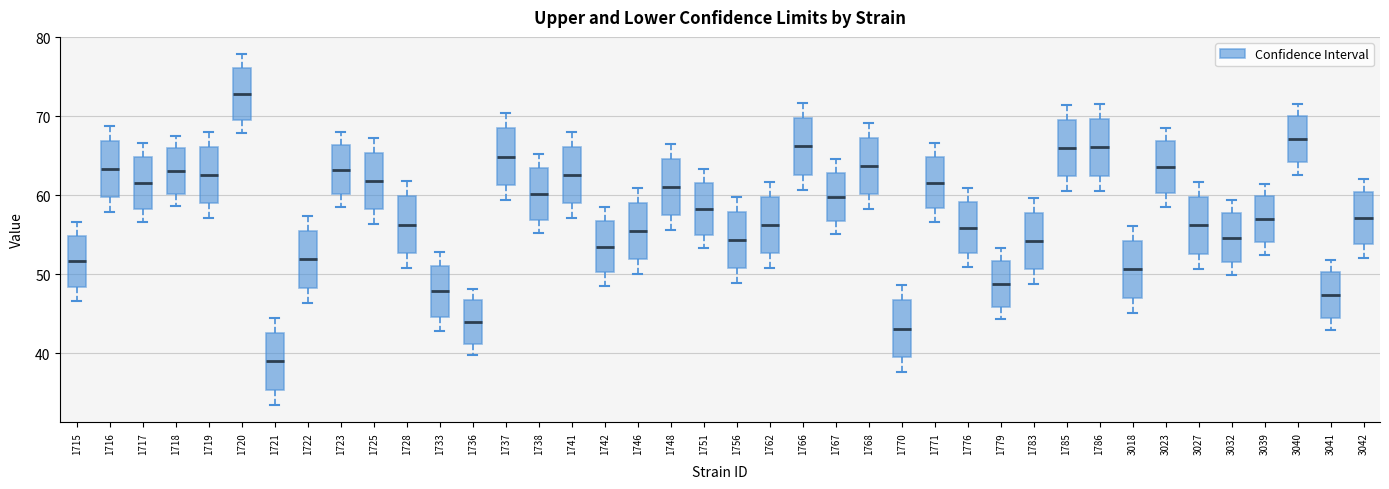

Reading left to right, transcribe this box plot: for each box, give where its median line is, the range the box spans, and where its two whiskers end, as read against the y-axis. The values are not printed on the chart, so give them approximately, as read against the axis.

1715: median 52, box 48 to 55, whiskers 47 to 57
1716: median 63, box 60 to 67, whiskers 58 to 69
1717: median 62, box 58 to 65, whiskers 57 to 67
1718: median 63, box 60 to 66, whiskers 59 to 68
1719: median 63, box 59 to 66, whiskers 57 to 68
1720: median 73, box 70 to 76, whiskers 68 to 78
1721: median 39, box 35 to 43, whiskers 33 to 44
1722: median 52, box 48 to 55, whiskers 46 to 57
1723: median 63, box 60 to 66, whiskers 59 to 68
1725: median 62, box 58 to 65, whiskers 56 to 67
1728: median 56, box 53 to 60, whiskers 51 to 62
1733: median 48, box 45 to 51, whiskers 43 to 53
1736: median 44, box 41 to 47, whiskers 40 to 48
1737: median 65, box 61 to 68, whiskers 59 to 70
1738: median 60, box 57 to 63, whiskers 55 to 65
1741: median 63, box 59 to 66, whiskers 57 to 68
1742: median 54, box 50 to 57, whiskers 49 to 59
1746: median 56, box 52 to 59, whiskers 50 to 61
1748: median 61, box 58 to 65, whiskers 56 to 67
1751: median 58, box 55 to 62, whiskers 53 to 63
1756: median 54, box 51 to 58, whiskers 49 to 60
1762: median 56, box 53 to 60, whiskers 51 to 62
1766: median 66, box 63 to 70, whiskers 61 to 72
1767: median 60, box 57 to 63, whiskers 55 to 65
1768: median 64, box 60 to 67, whiskers 58 to 69
1770: median 43, box 40 to 47, whiskers 38 to 49
1771: median 62, box 58 to 65, whiskers 57 to 67
1776: median 56, box 53 to 59, whiskers 51 to 61
1779: median 49, box 46 to 52, whiskers 44 to 53
1783: median 54, box 51 to 58, whiskers 49 to 60
1785: median 66, box 62 to 70, whiskers 61 to 71
1786: median 66, box 63 to 70, whiskers 61 to 72
3018: median 51, box 47 to 54, whiskers 45 to 56
3023: median 64, box 60 to 67, whiskers 59 to 69
3027: median 56, box 53 to 60, whiskers 51 to 62
3032: median 55, box 52 to 58, whiskers 50 to 59
3039: median 57, box 54 to 60, whiskers 52 to 61
3040: median 67, box 64 to 70, whiskers 63 to 72
3041: median 47, box 44 to 50, whiskers 43 to 52
3042: median 57, box 54 to 60, whiskers 52 to 62